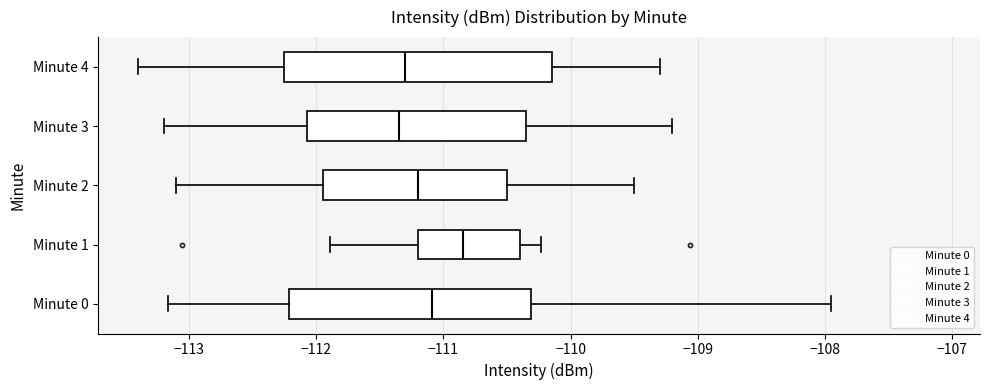

Which box is the widest, from its left edge to its right edge?

Minute 4